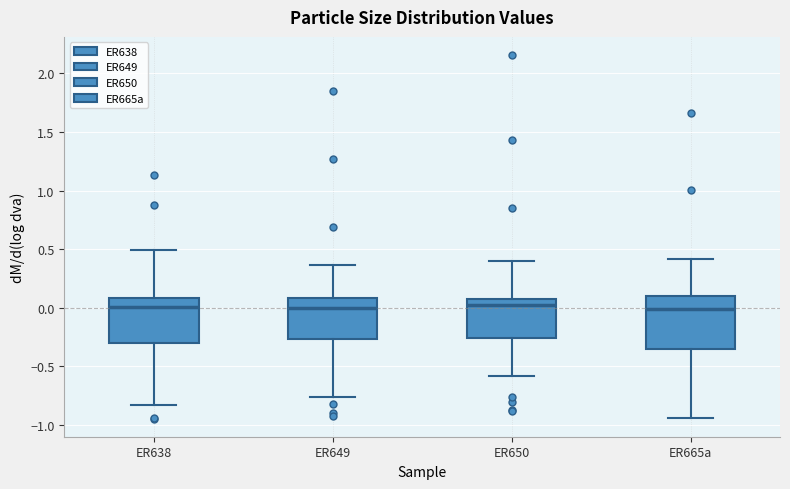

Where does the upper whisker of the box for ER649 end on the y-axis? The values are not printed on the chart, so give them approximately, as read against the axis.

0.35